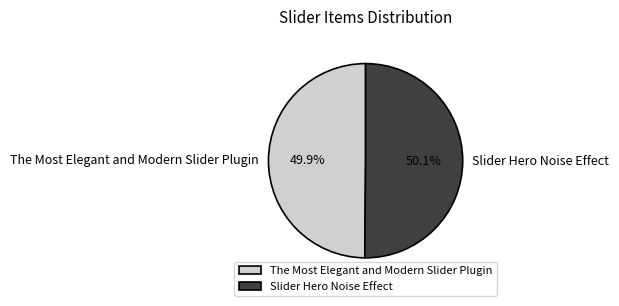

What is the ratio of the value at The Most Elegant and Modern Slider Plugin to the value at Slider Hero Noise Effect?

1.0